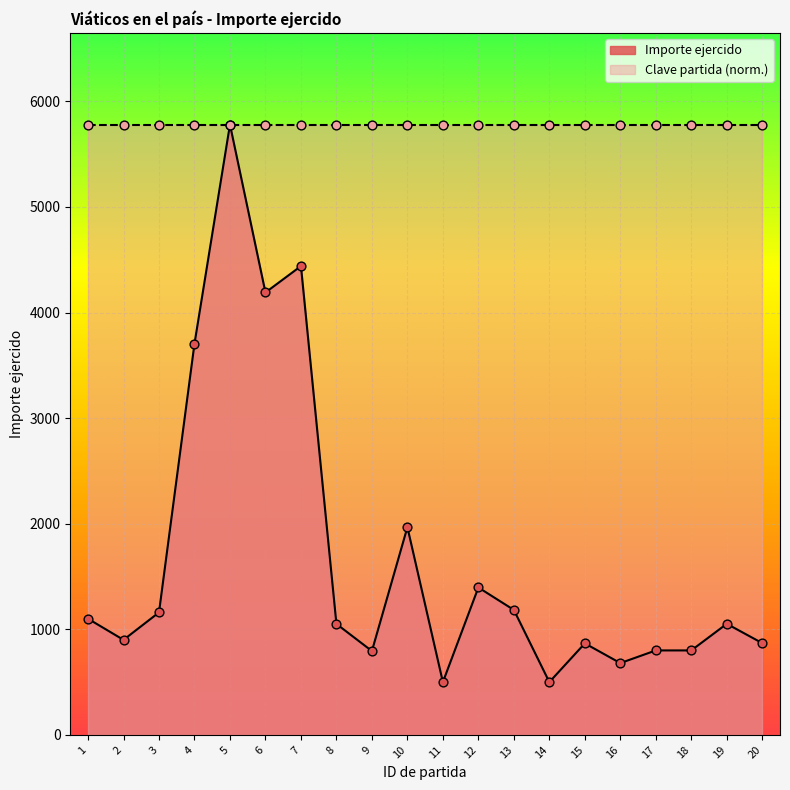

Which has a higher value, 17 or 2?

2